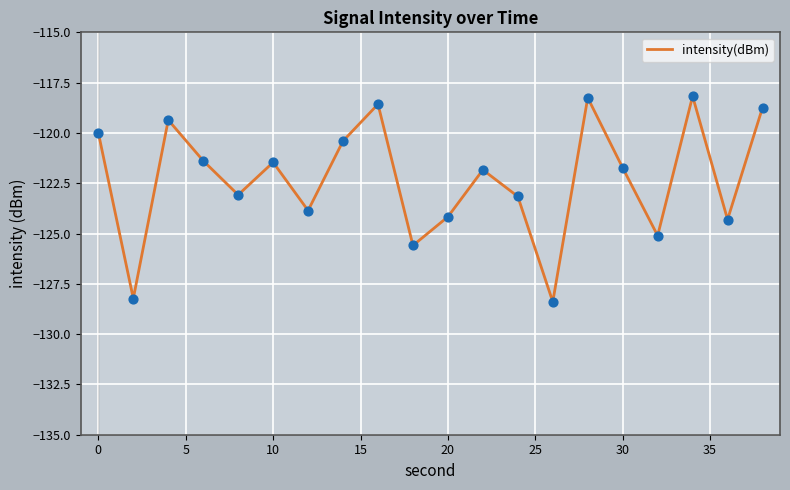

What is the difference between the maximum and minimum values?

10.2